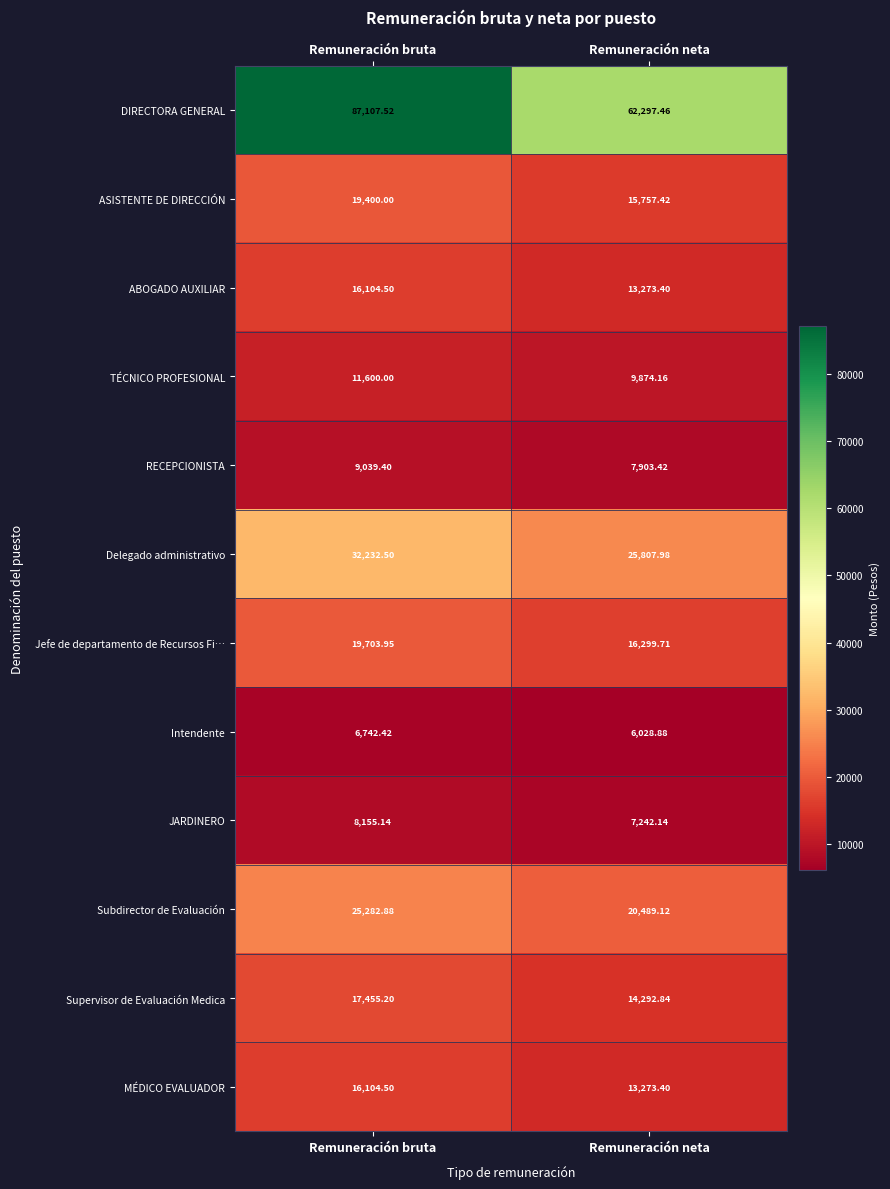

Which category has the highest value across all series?

Remuneración bruta